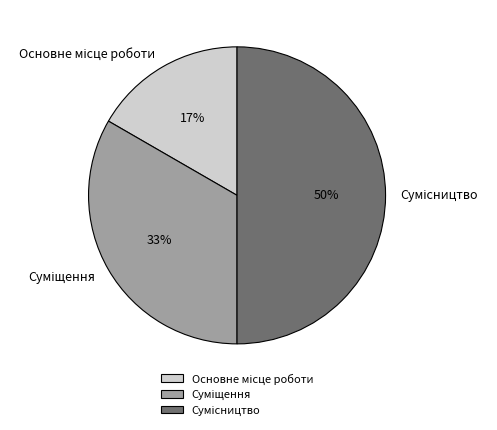

To the nearest percent, what is the difference between the largest and smallest slice percentages?

33%